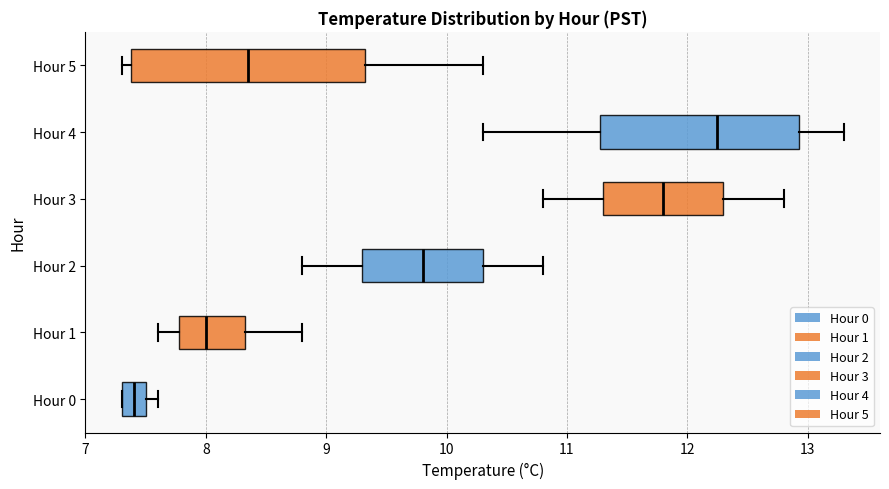

Reading bottom to top, transcribe this box plot: for each box, give where its median line is, the range the box spans, and where its two whiskers end, as read against the x-axis. The values are not printed on the chart, so give them approximately, as read against the axis.

Hour 0: median 7.4, box 7.3 to 7.5, whiskers 7.3 to 7.6
Hour 1: median 8.0, box 7.8 to 8.3, whiskers 7.6 to 8.8
Hour 2: median 9.8, box 9.3 to 10.3, whiskers 8.8 to 10.8
Hour 3: median 11.8, box 11.3 to 12.3, whiskers 10.8 to 12.8
Hour 4: median 12.3, box 11.3 to 12.9, whiskers 10.3 to 13.3
Hour 5: median 8.4, box 7.4 to 9.3, whiskers 7.3 to 10.3